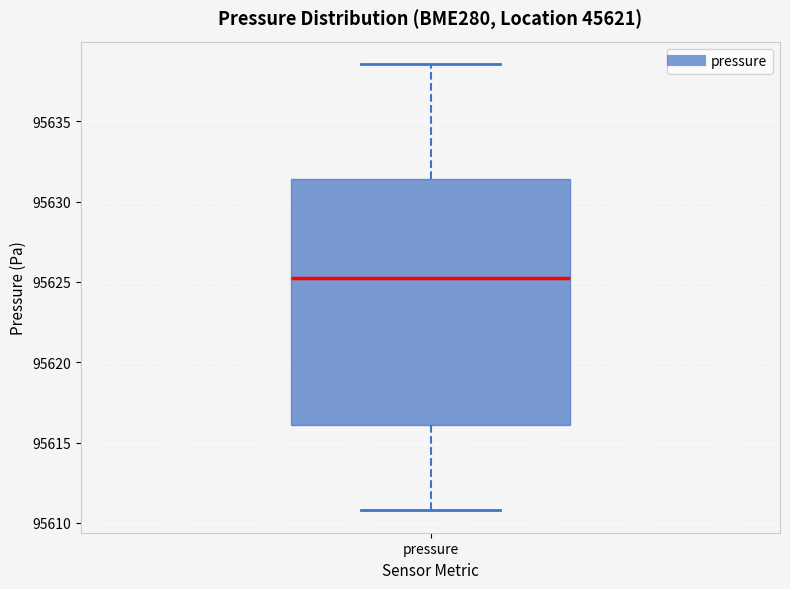

Read this box plot against the y-axis: the position of the median line, the range covered by the box, and the ends of both whiskers. The values are not printed on the chart, so give them approximately, as read against the axis.

median 95625.5, box 95616.0 to 95631.5, whiskers 95611.0 to 95638.5